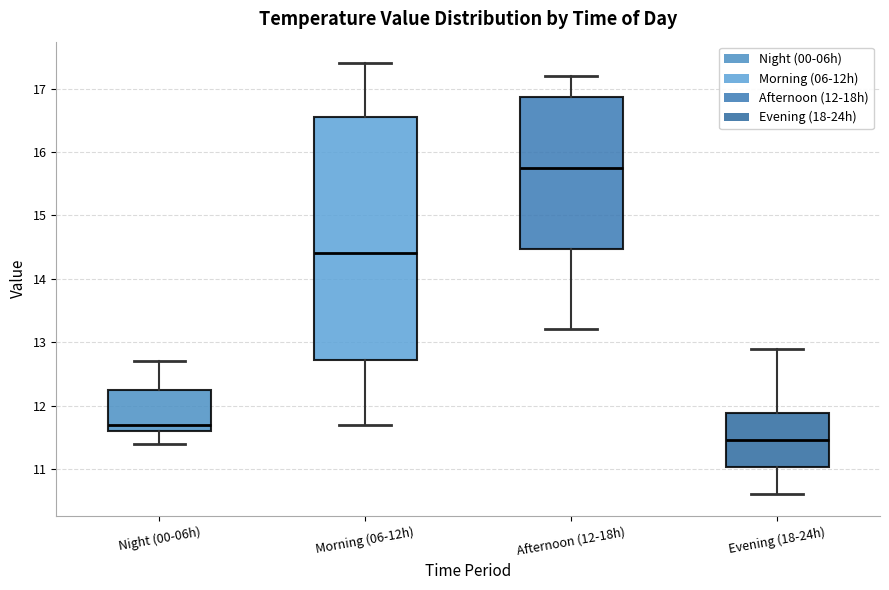

Where is the upper edge of the box for Night (00-06h) on the y-axis? The values are not printed on the chart, so give them approximately, as read against the axis.

12.3